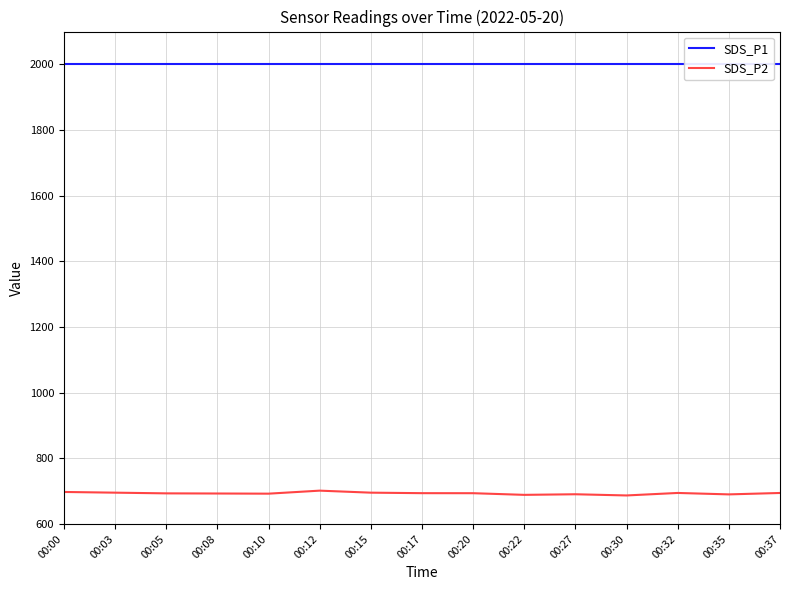

Which series has the largest total across all categories?

SDS_P1